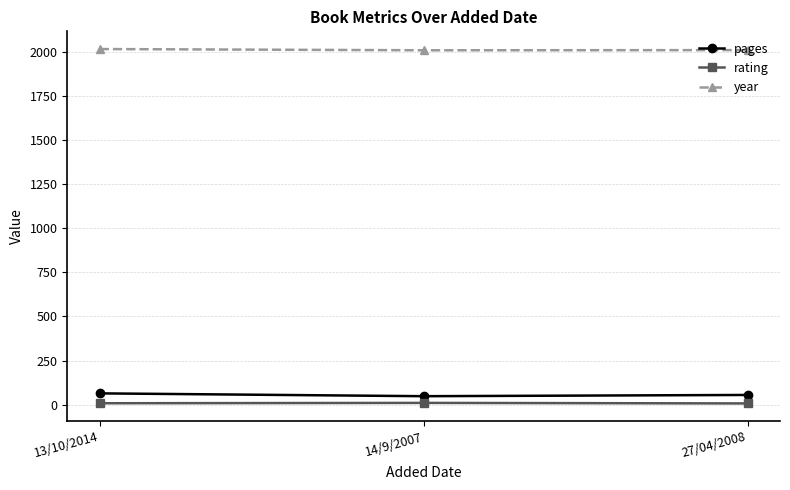

What is the label of the 3rd point from the left?

27/04/2008